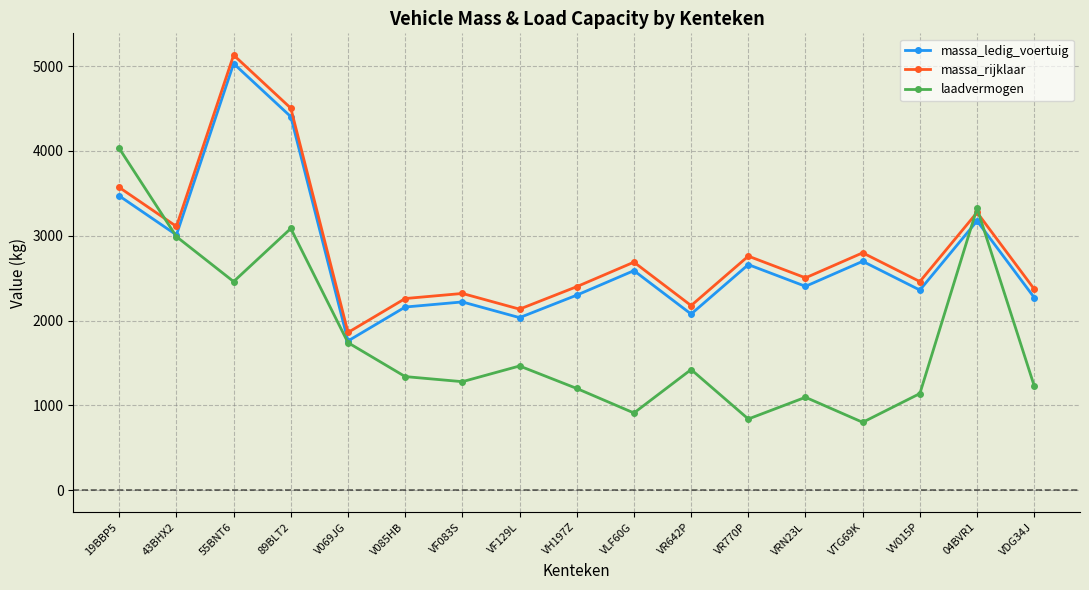

True or false: massa_ledig_voertuig has more than 1 interior local peaks.

True